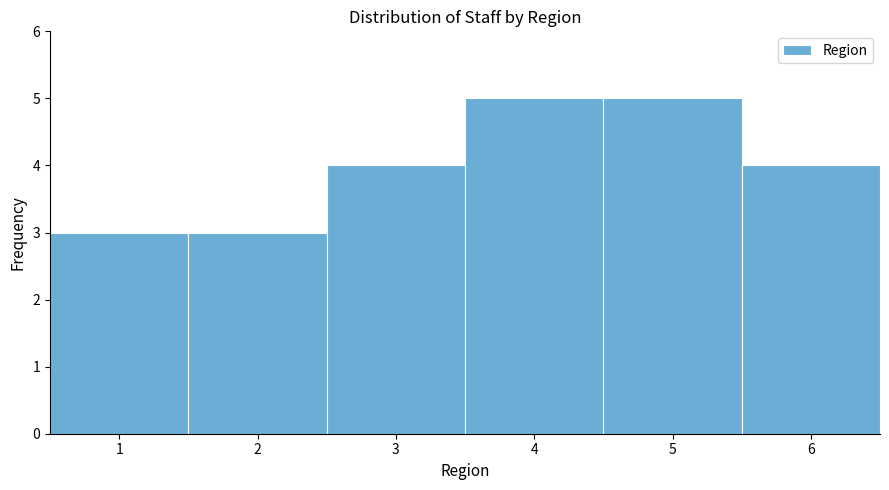

Reading right to left, extract all data points from this chart.

6=4	5=5	4=5	3=4	2=3	1=3